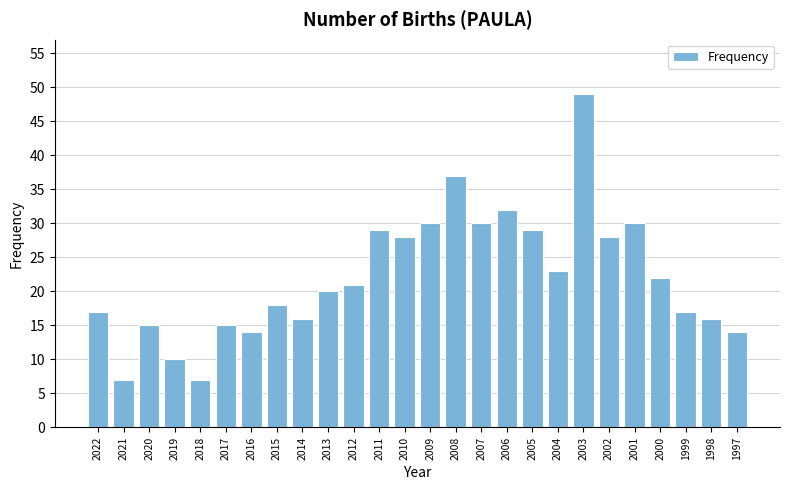

Reading left to right, transcribe all the data shown in this chart.

2022=17	2021=7	2020=15	2019=10	2018=7	2017=15	2016=14	2015=18	2014=16	2013=20	2012=21	2011=29	2010=28	2009=30	2008=37	2007=30	2006=32	2005=29	2004=23	2003=49	2002=28	2001=30	2000=22	1999=17	1998=16	1997=14